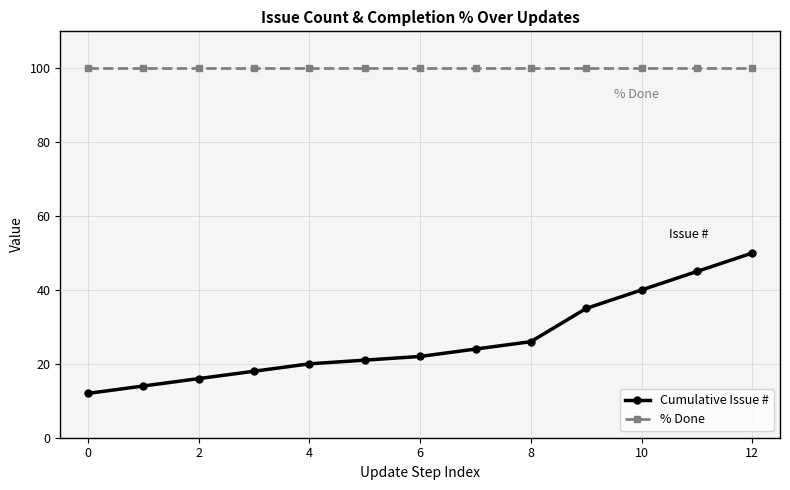

True or false: % Done and Cumulative Issue # cross at least once.

False